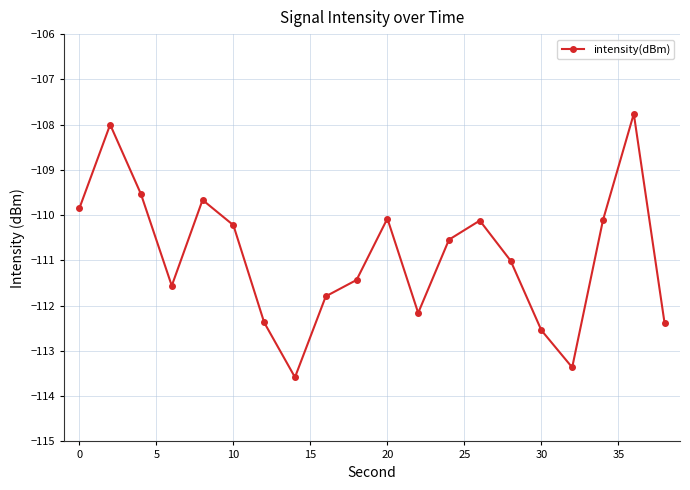

What is the average value?

-110.9